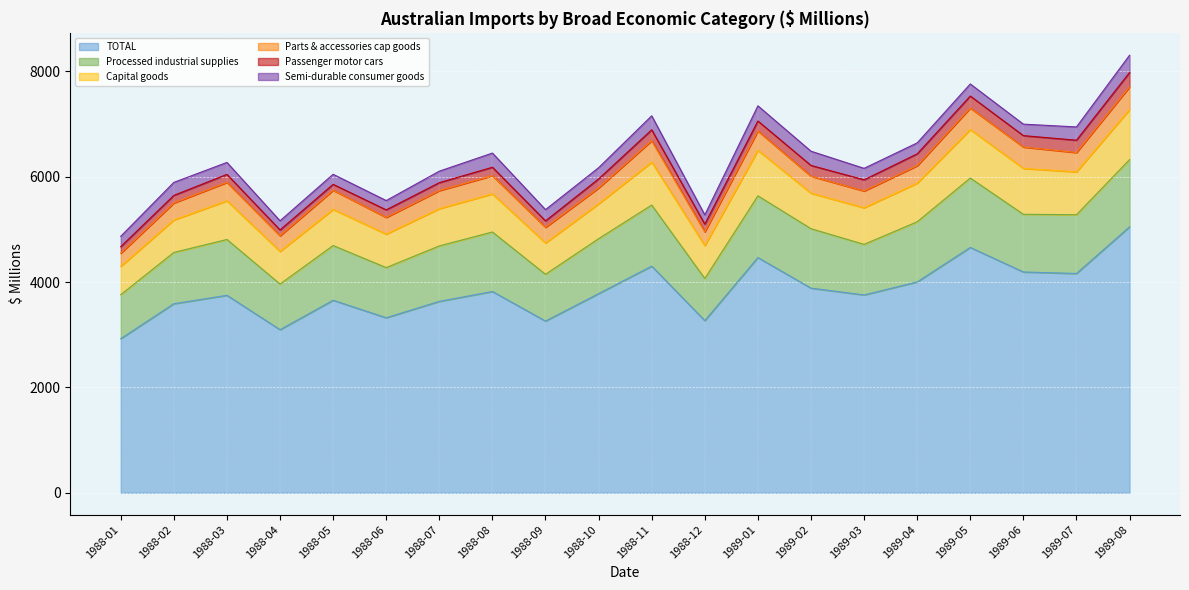

What is the lowest value of the TOTAL series?

2927